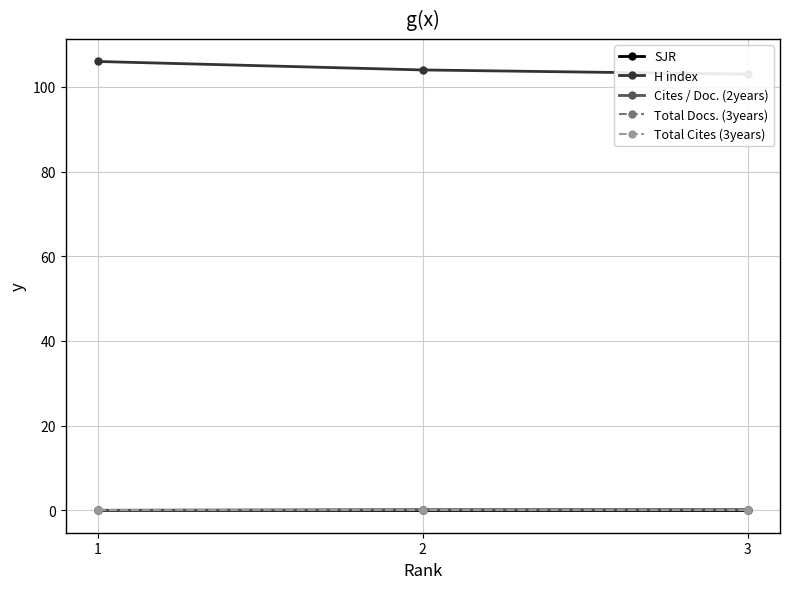

Reading right to left, extract all data points from this chart.

SJR: 0.0	0.0	0.0
H index: 103.0	104.0	106.0
Cites / Doc. (2years): 0.2	0.2	0.0
Total Docs. (3years): 0.0	0.0	0.0
Total Cites (3years): 0.0	0.0	0.0